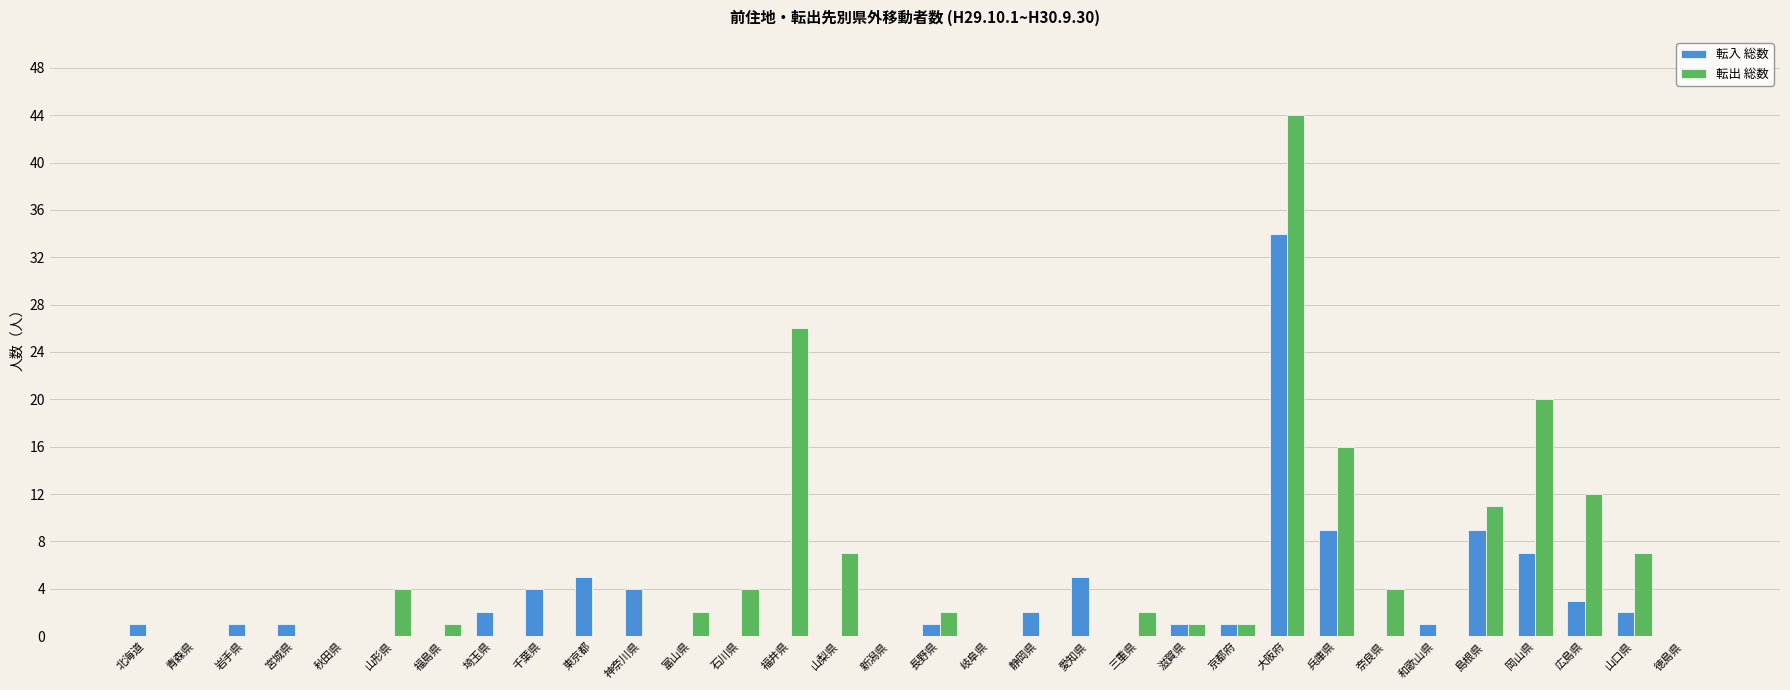

Does the chart contain stacked bars?

No